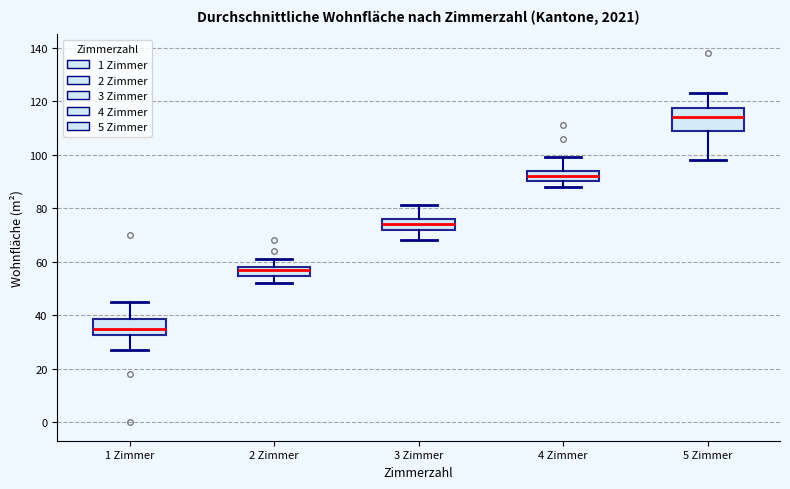

Reading left to right, read every box against the y-axis: the position of its median line, the range the box covers, and the ends of its whiskers. The values are not printed on the chart, so give them approximately, as read against the axis.

1 Zimmer: median 36, box 32 to 38, whiskers 28 to 46
2 Zimmer: median 58 (just below the box's upper edge), box 54 to 58, whiskers 52 to 62
3 Zimmer: median 74, box 72 to 76, whiskers 68 to 82
4 Zimmer: median 92, box 90 to 94, whiskers 88 to 100
5 Zimmer: median 114, box 110 to 118, whiskers 98 to 124